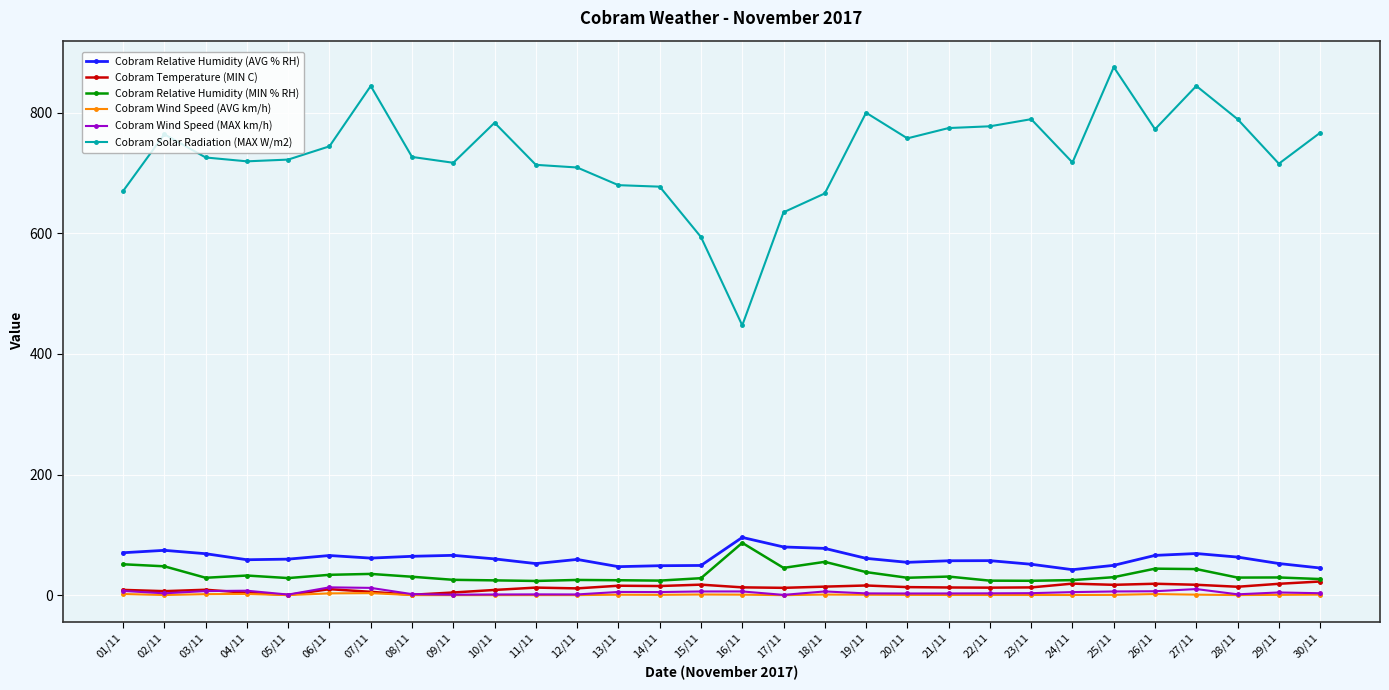

In Cobram Temperature (MIN C), how many points are higher than both neighbors (excluding endpoints)?

8